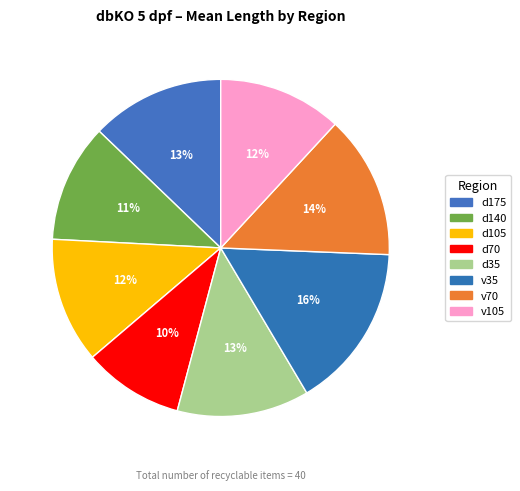

To the nearest percent, what portion does v70 represent?

14%